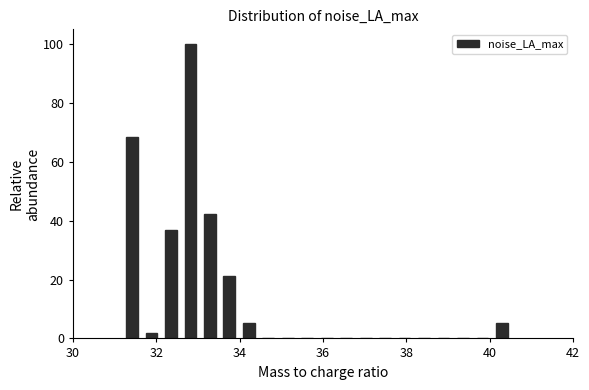

Read against the x-axis, roughly where is the centre of the tallest bar?

32.8